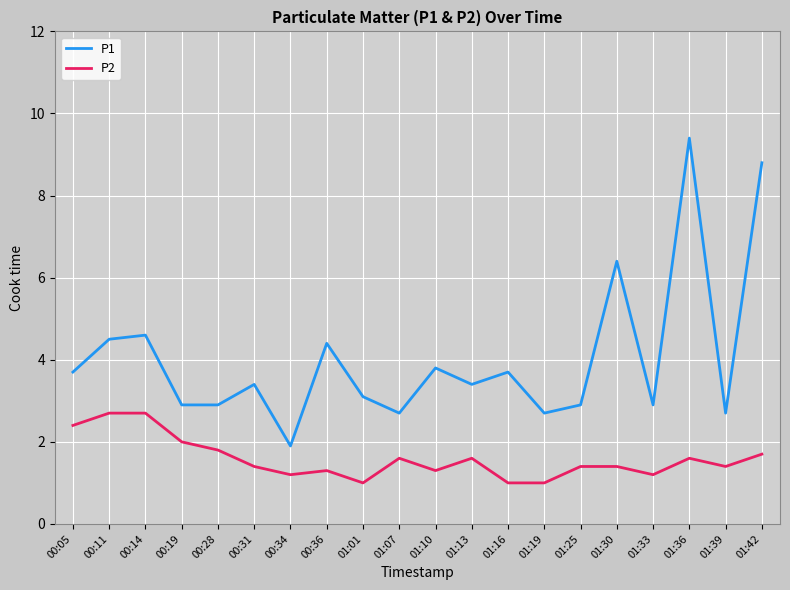

True or false: P2 and P1 intersect in this chart.

False